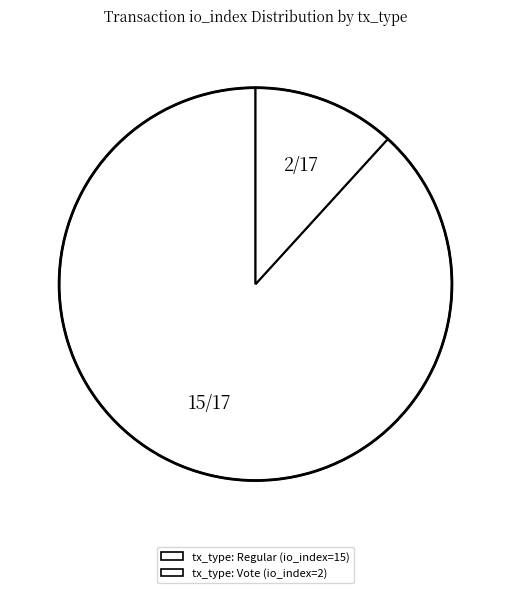

Count the number of slices in the pie.

2